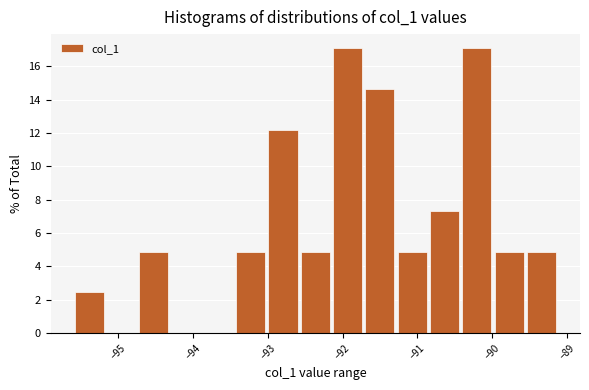

Reading left to right, transcribe this chart: for each bar, give the range it covers on the x-axis and its height. Neither the bar edges nor the heights are printed on the chart, so give them approximately, as read against the axes.

-95.6 to -95.2: 2.4
-95.2 to -94.7: 0
-94.7 to -94.3: 4.8
-94.3 to -93.9: 0
-93.9 to -93.4: 0
-93.4 to -93.0: 4.8
-93.0 to -92.6: 12.2
-92.6 to -92.1: 4.8
-92.1 to -91.7: 17.0
-91.7 to -91.3: 14.6
-91.3 to -90.9: 4.8
-90.9 to -90.4: 7.4
-90.4 to -90.0: 17.0
-90.0 to -89.6: 4.8
-89.6 to -89.1: 4.8